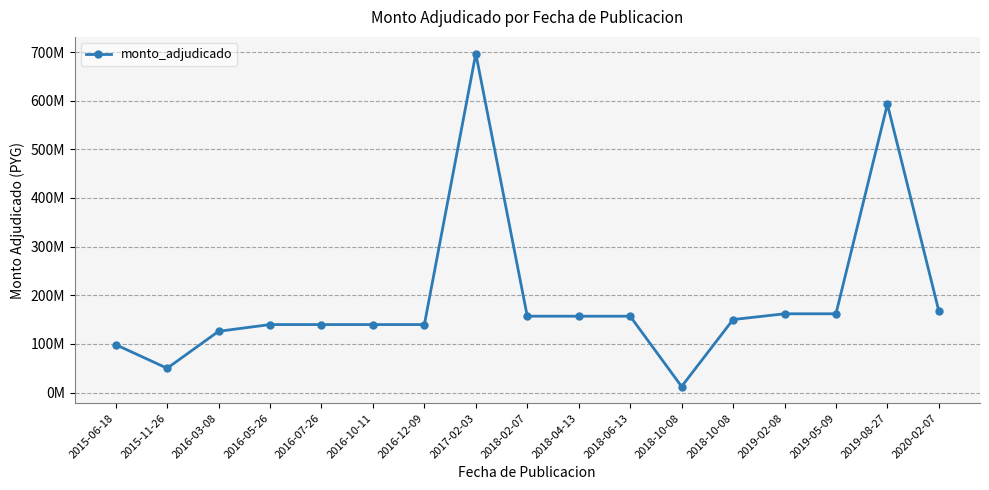

What is the label of the 6th point from the left?

2016-10-11